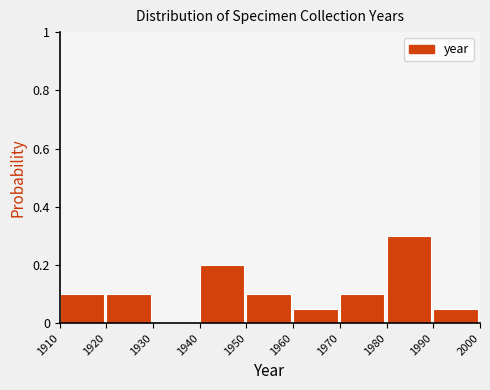

Which range on the x-axis has the tallest bar?

1980 to 1990